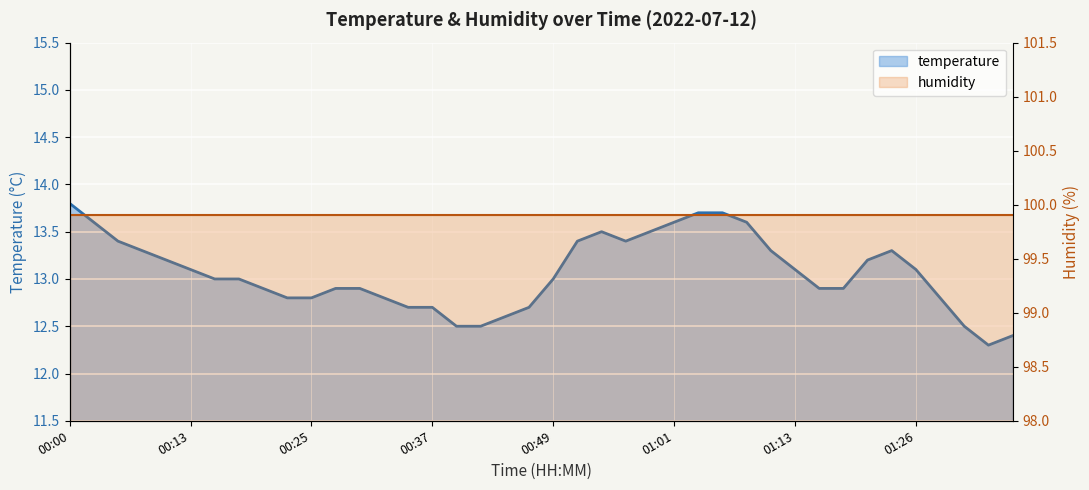

What position from the left is 00:20?

9